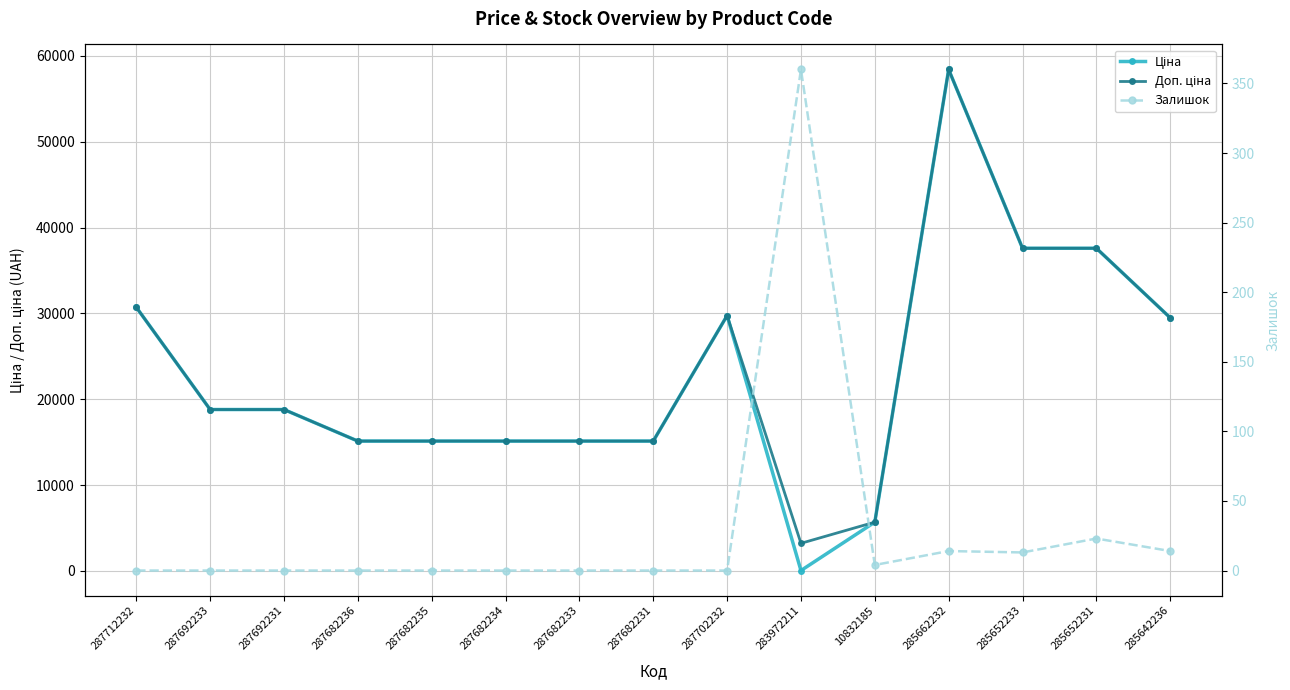

What is the greatest value displayed?

58426.5